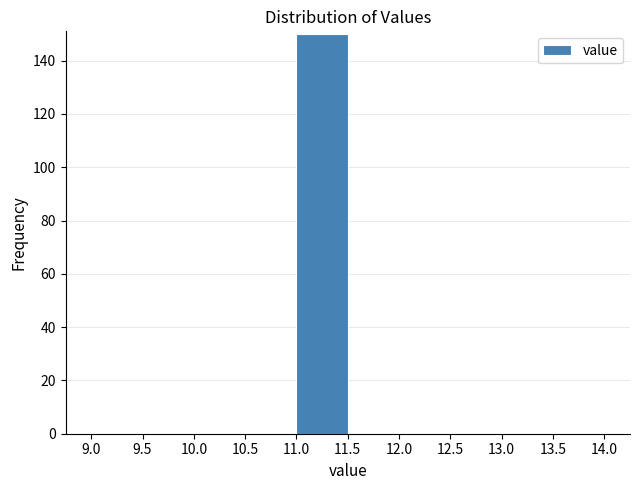

Reading left to right, transcribe this chart: for each bar, give the range it covers on the x-axis and its height. The values are not printed on the chart, so give them approximately, as read against the axis.

9.0 to 9.5: 0
9.5 to 10.0: 0
10.0 to 10.5: 0
10.5 to 11.0: 0
11.0 to 11.5: 150
11.5 to 12.0: 0
12.0 to 12.5: 0
12.5 to 13.0: 0
13.0 to 13.5: 0
13.5 to 14.0: 0